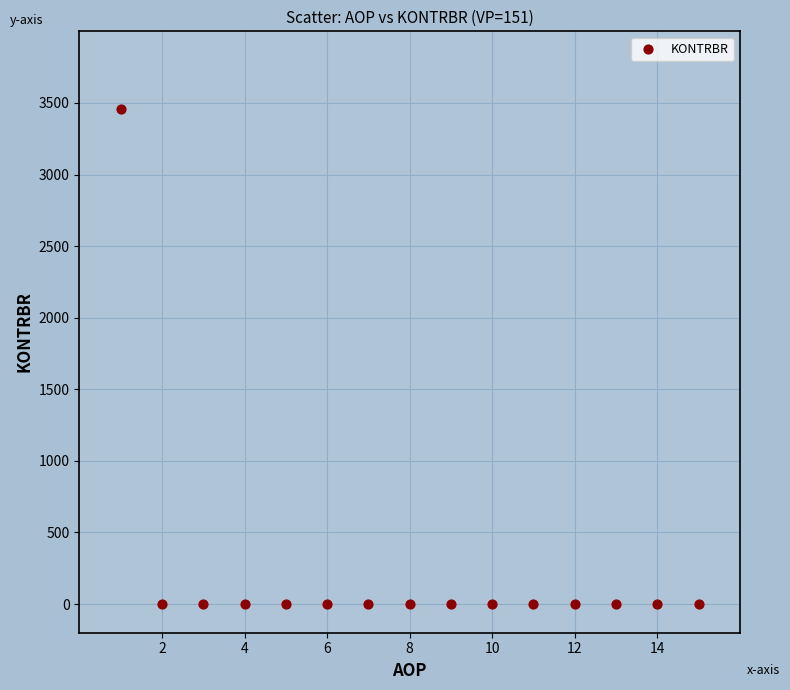

What is the range of X values (max minus min)?

14.0